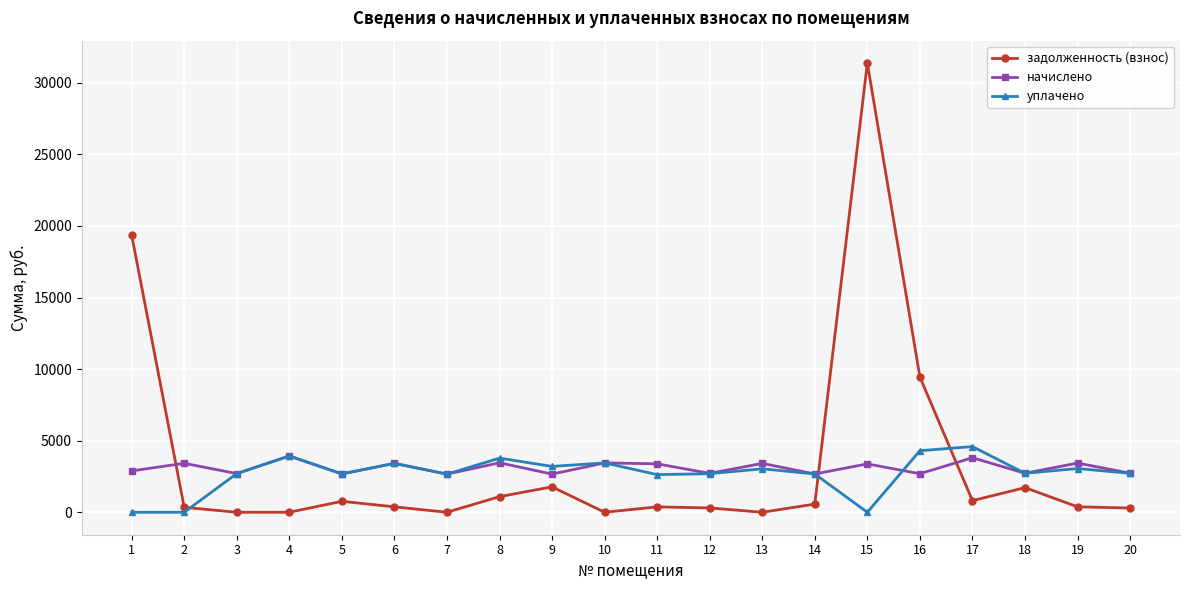

Which series has the largest total across all categories?

задолженность (взнос)